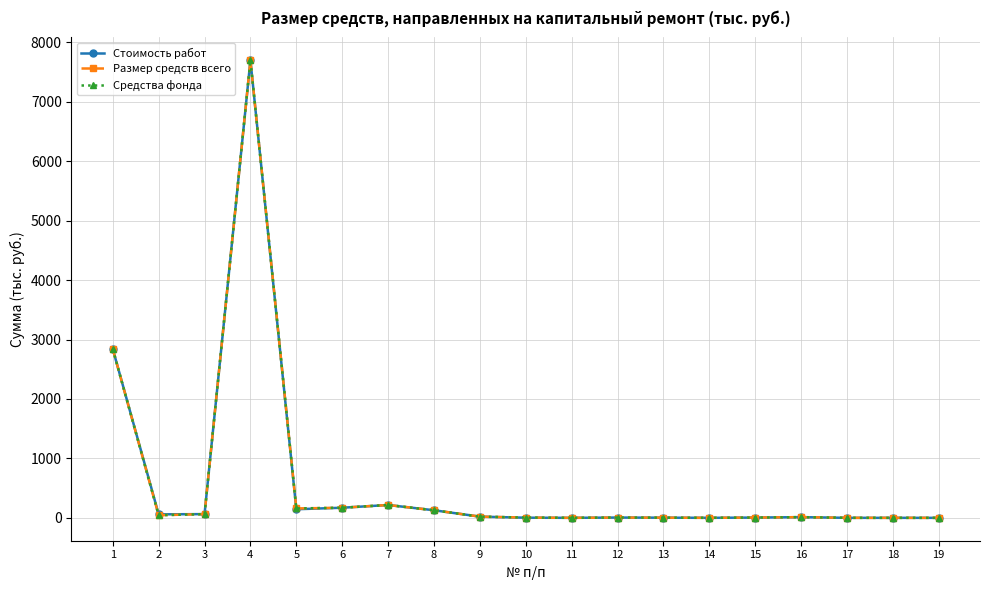

True or false: Стоимость работ has a value of 0.3 at 14.

False